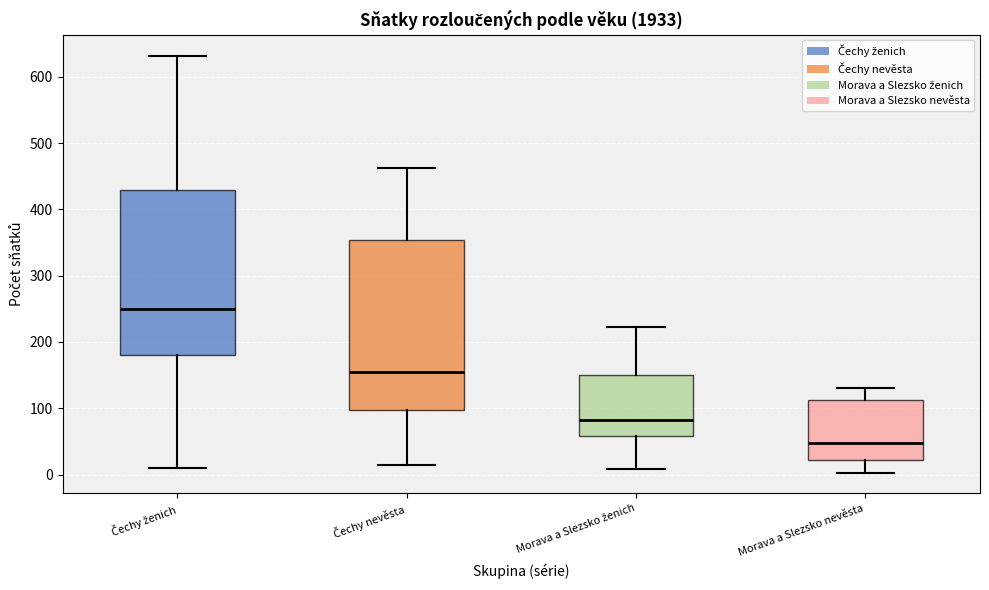

Reading left to right, transcribe this box plot: for each box, give where its median line is, the range the box spans, and where its two whiskers end, as read against the y-axis. The values are not printed on the chart, so give them approximately, as read against the axis.

Čechy ženich: median 250, box 180 to 430, whiskers 10 to 630
Čechy nevěsta: median 160, box 100 to 350, whiskers 10 to 460
Morava a Slezsko ženich: median 80, box 60 to 150, whiskers 10 to 220
Morava a Slezsko nevěsta: median 50, box 20 to 110, whiskers 0 to 130